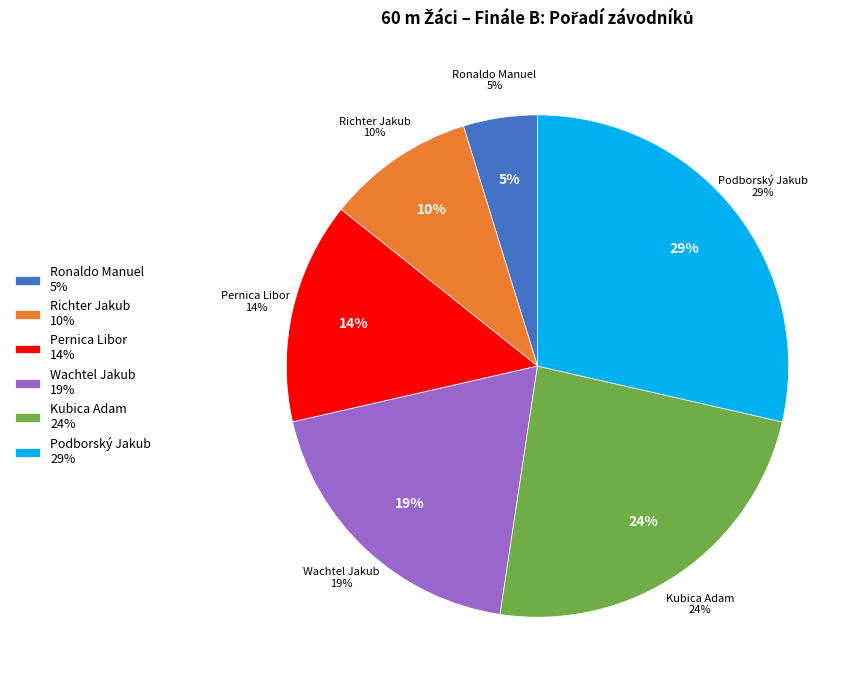

Does any single category account for the majority?

No